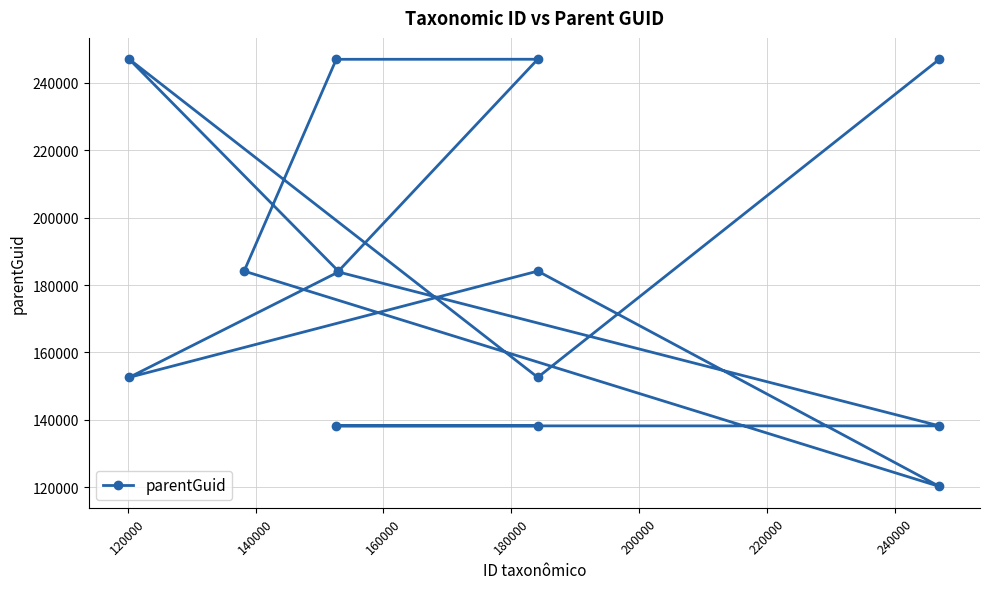

Reading left to right, what are all the values shown in this chart?

246959	152632	246959	184113	246959	246945	184135	120272	184135	152635	183878	138240	138240	138240